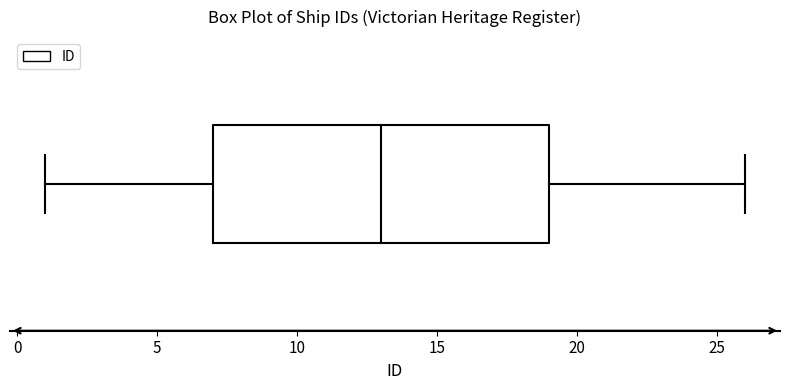

Where does the median line of the box sit on the x-axis? The values are not printed on the chart, so give them approximately, as read against the axis.

13